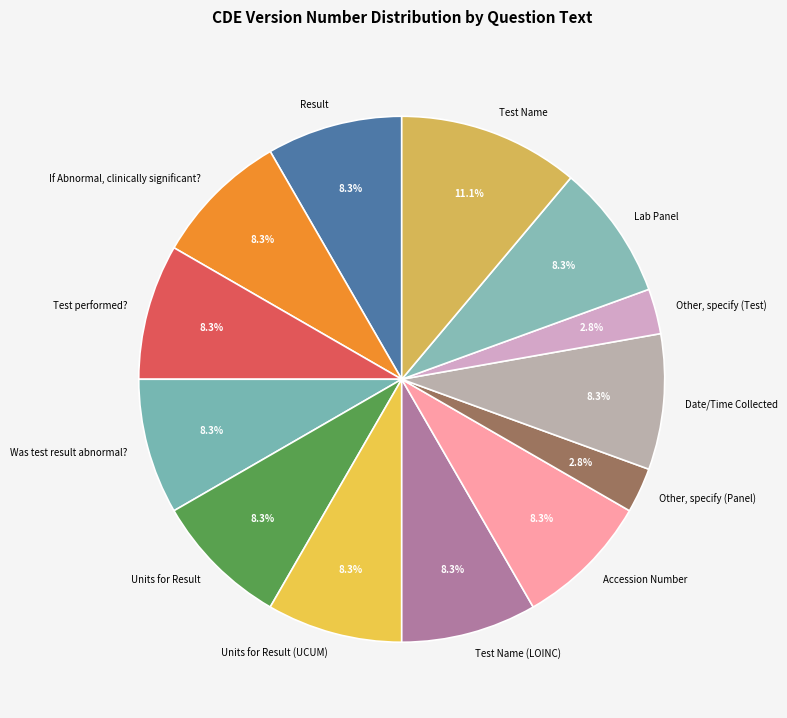

Combined, do Date/Time Collected and Was test result abnormal? account for over 50%?

No